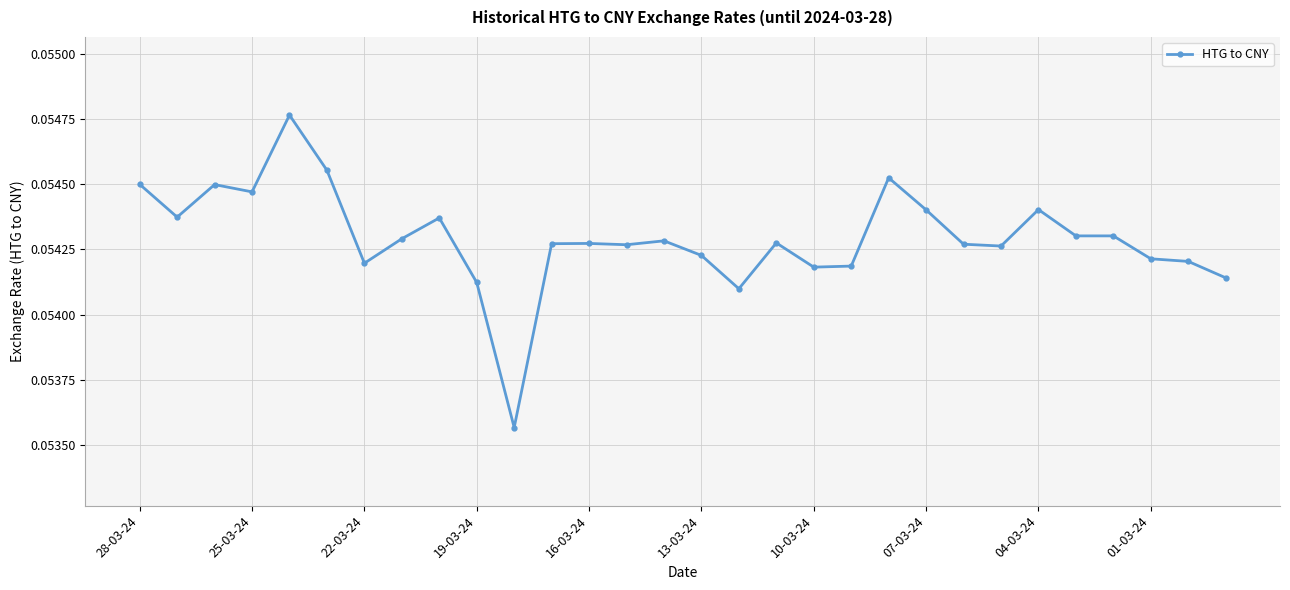

Count the values in the range 0 to 1.

30